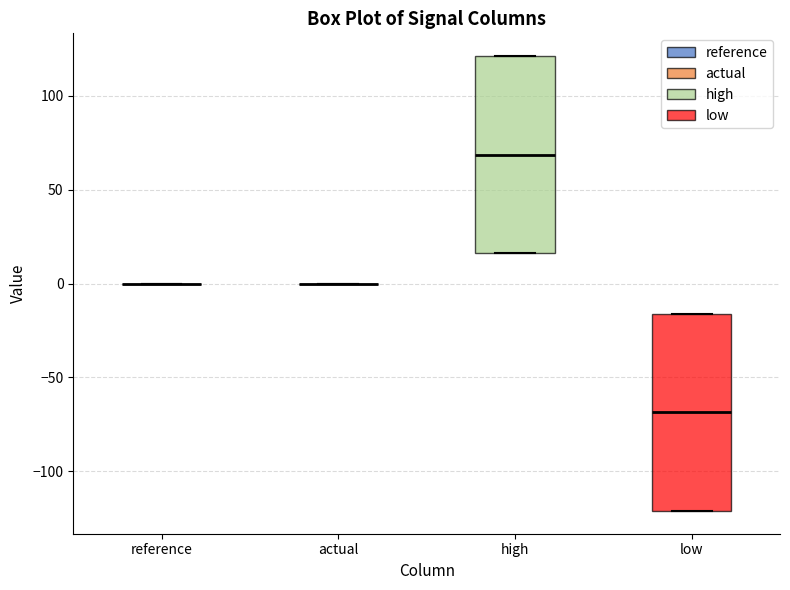

Reading left to right, transcribe this box plot: for each box, give where its median line is, the range the box spans, and where its two whiskers end, as read against the y-axis. The values are not printed on the chart, so give them approximately, as read against the axis.

reference: box collapsed to a line at 0, whiskers 0 to 0
actual: box collapsed to a line at 0, whiskers 0 to 0
high: median 70, box 15 to 120, whiskers 15 to 120
low: median -70, box -120 to -15, whiskers -120 to -15